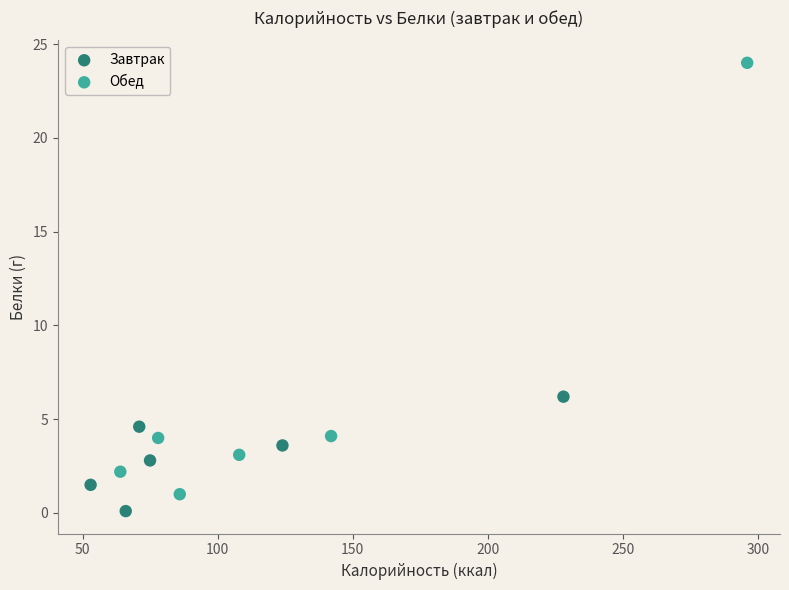

Which series contains the highest Y value?

Обед